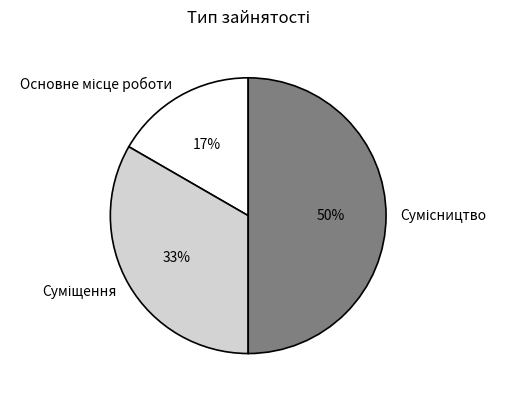

To the nearest percent, what is the average slice percentage?

33%